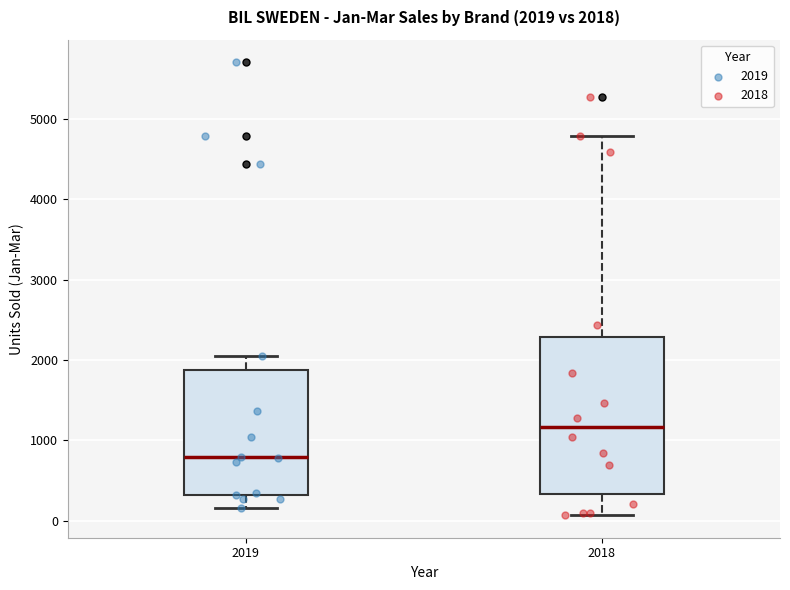

Which box is the tallest, from its lower edge to its upper edge?

2018